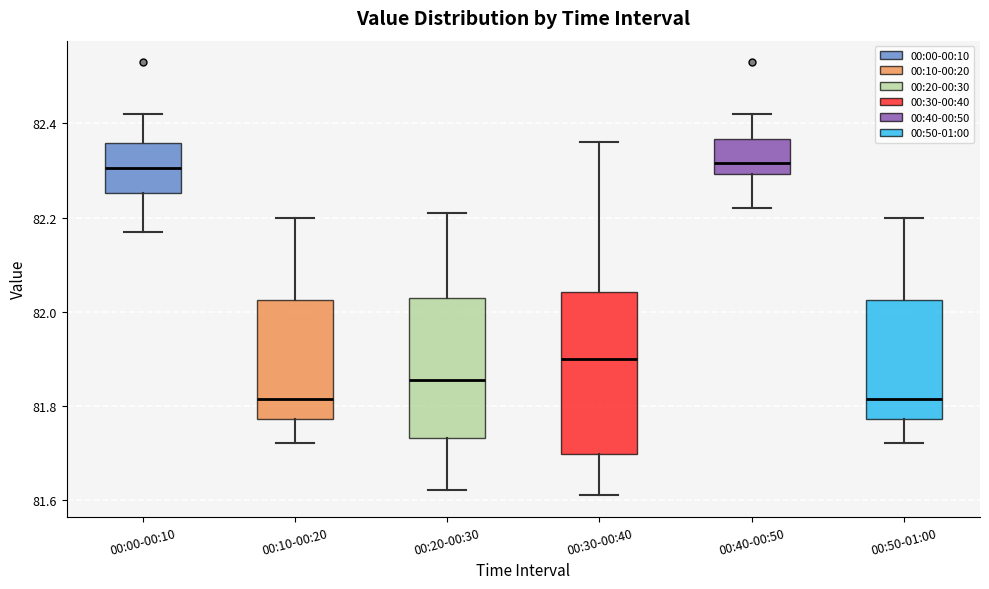

Where does the upper whisker of the box for 00:50-01:00 end on the y-axis? The values are not printed on the chart, so give them approximately, as read against the axis.

82.20